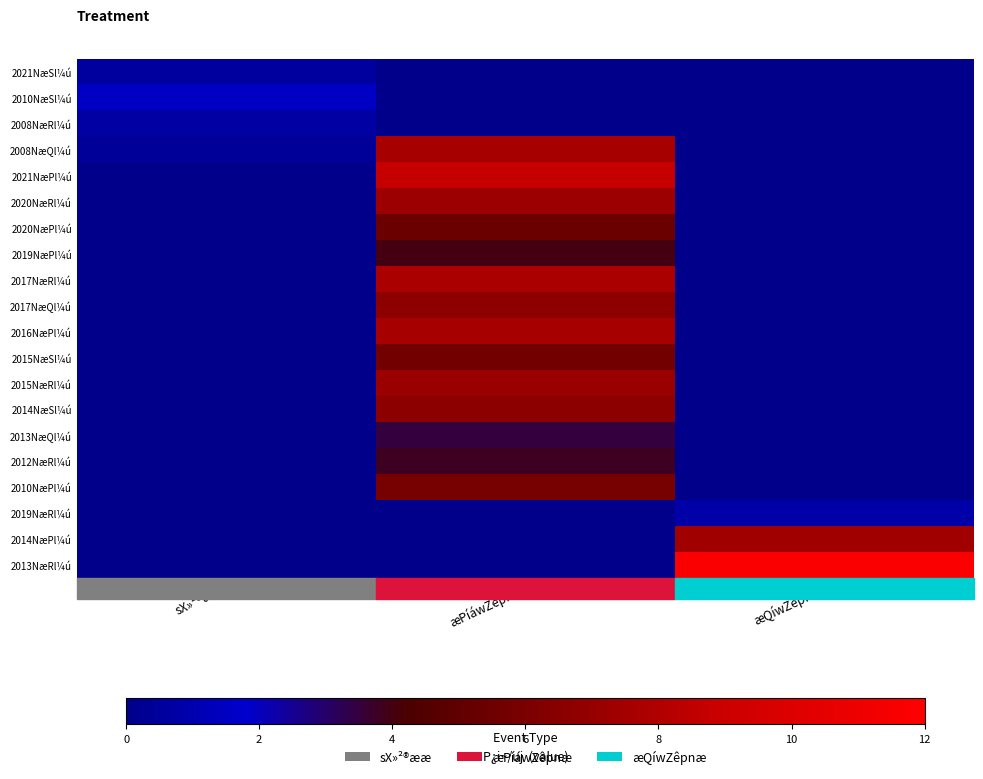

What is the difference between the highest and lowest values at æPíáwZêpnæ?

8.8